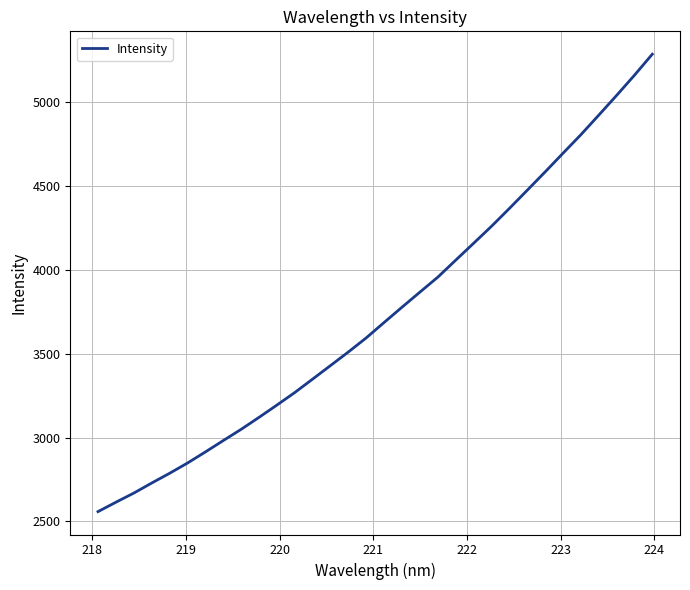

What is the difference between the maximum and minimum values?

2729.0